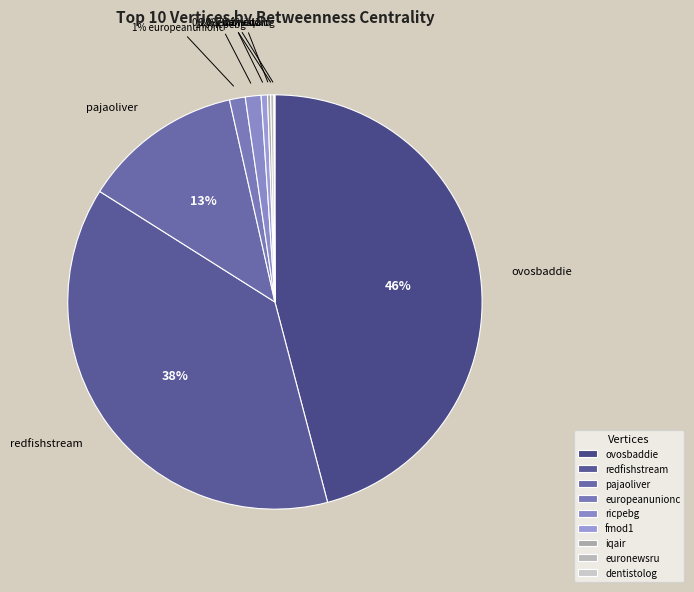

Is it true that redfishstream is 38% of the pie?

True